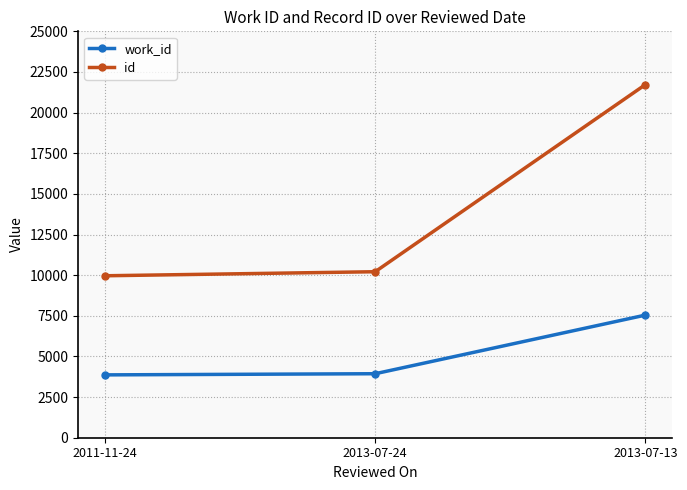

What is the lowest value of the work_id series?

3866